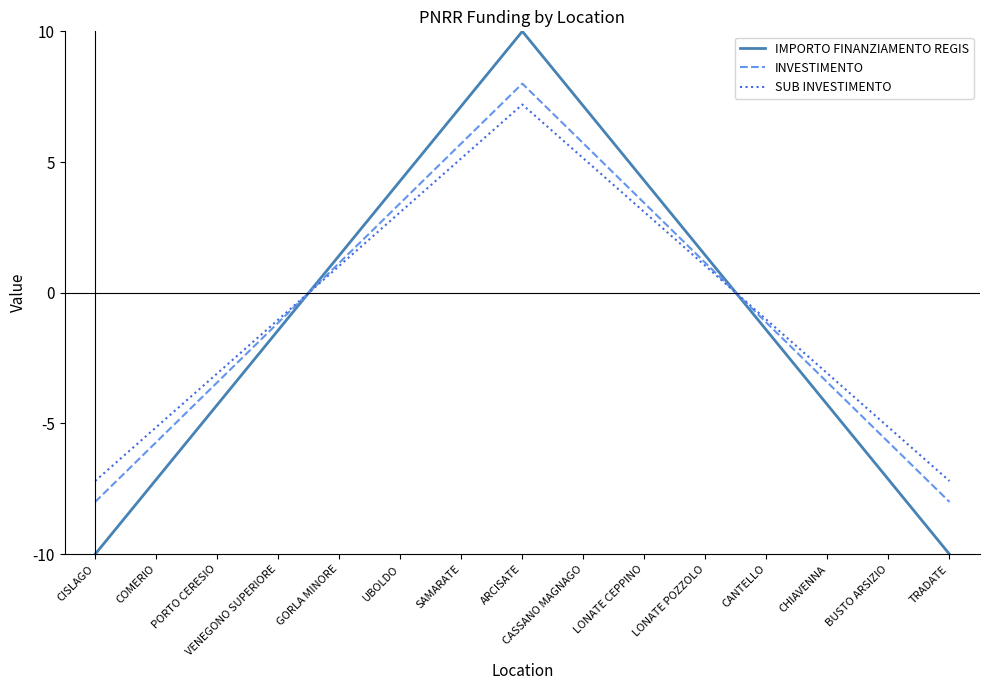

At COMERIO, list the series in order from largest to smallest.

SUB INVESTIMENTO, INVESTIMENTO, IMPORTO FINANZIAMENTO REGIS